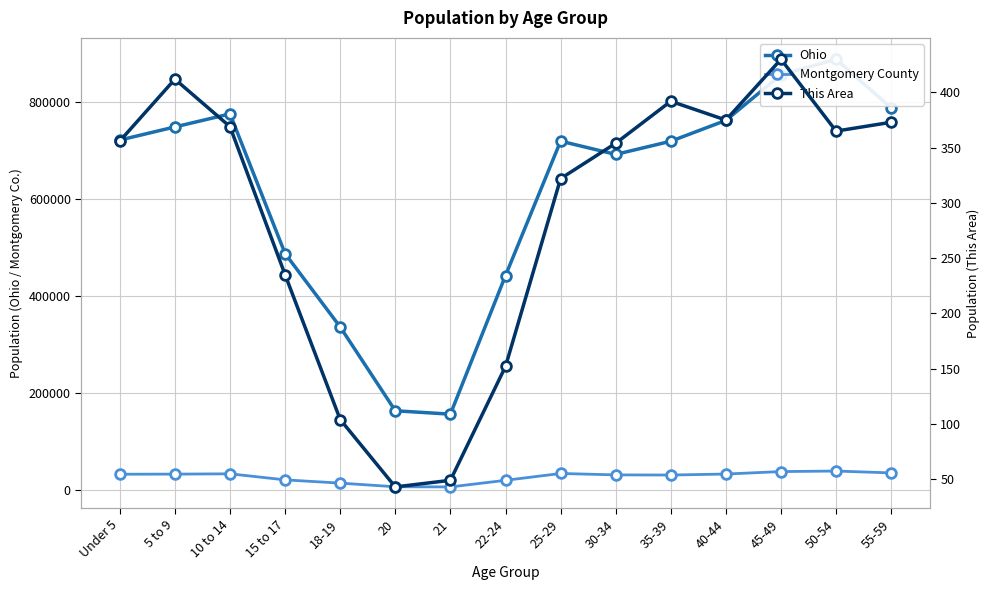

Reading left to right, what are all the values shown in this chart?

Ohio: Under 5=720856	5 to 9=747889	10 to 14=774699	15 to 17=487307	18-19=336375	20=163986	21=157045	22-24=442085	25-29=718630	30-34=691329	35-39=718462	40-44=761369	45-49=855134	50-54=887057	55-59=786857
Montgomery County: Under 5=33446	5 to 9=33681	10 to 14=34295	15 to 17=21857	18-19=15161	20=7693	21=7333	22-24=20929	25-29=34988	30-34=32101	35-39=31800	40-44=33845	45-49=38929	50-54=39991	55-59=36174
This Area: Under 5=356	5 to 9=412	10 to 14=369	15 to 17=235	18-19=104	20=43	21=49	22-24=152	25-29=322	30-34=354	35-39=392	40-44=375	45-49=430	50-54=365	55-59=373